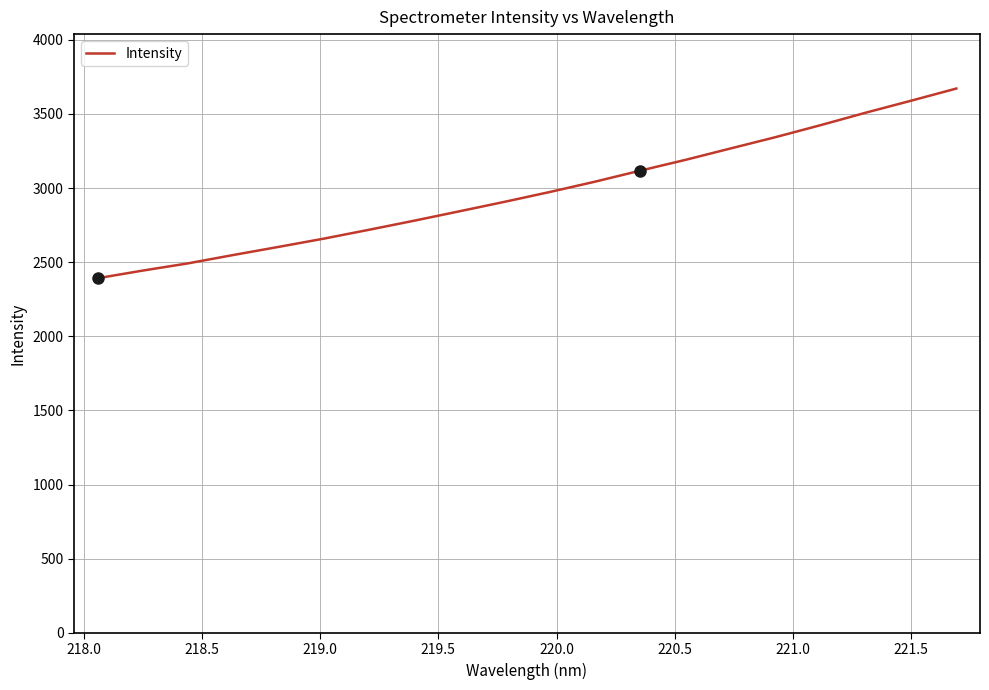

Is this an area chart (filled region under the line)?

No